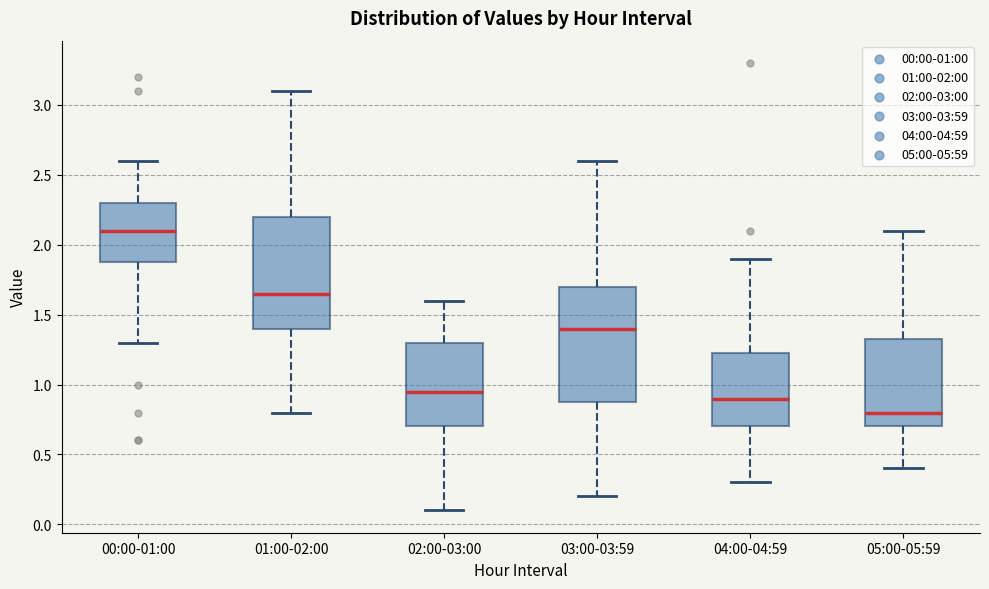

Which box's median line is the lowest?

05:00-05:59